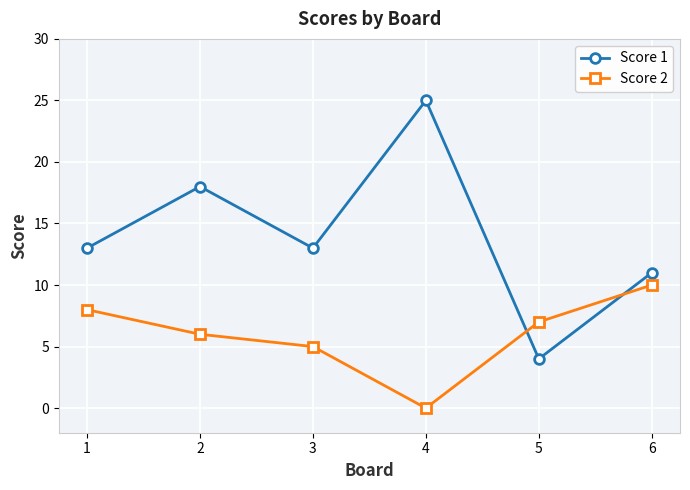

At 4, list the series in order from smallest to largest.

Score 2, Score 1